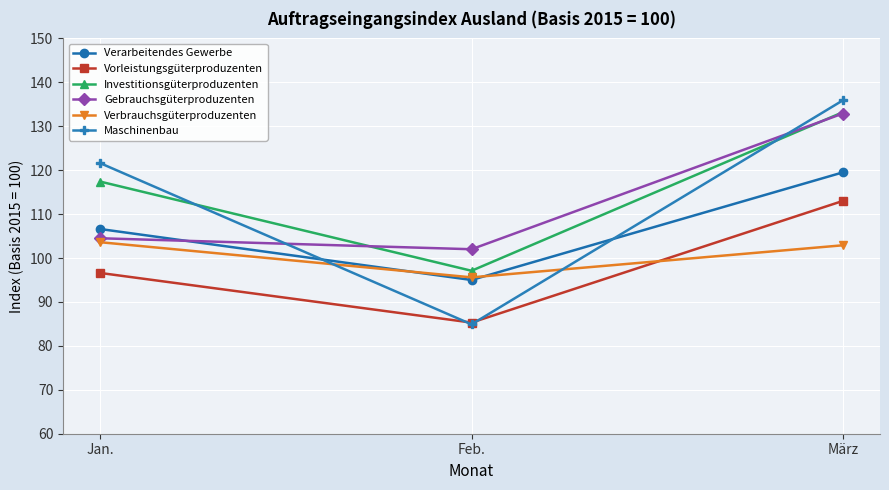

Is it true that Vorleistungsgüterproduzenten equals 96.6 at Jan.?

True